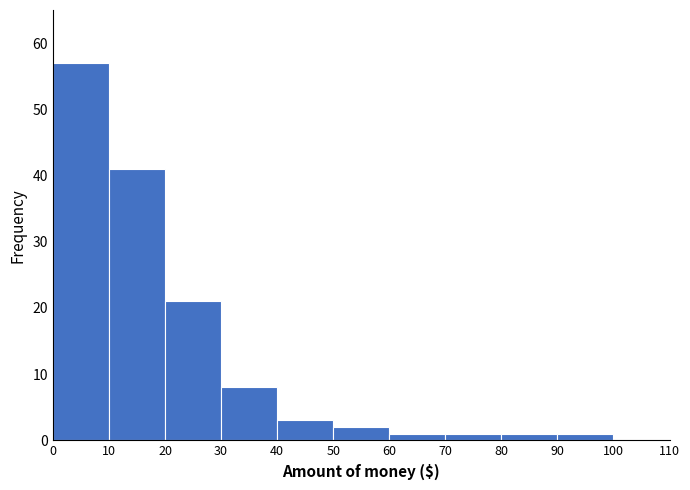

Reading left to right, transcribe this chart: for each bar, give the range it covers on the x-axis and its height. The values are not printed on the chart, so give them approximately, as read against the axis.

0 to 10: 57
10 to 20: 41
20 to 30: 21
30 to 40: 8
40 to 50: 3
50 to 60: 2
60 to 70: 1
70 to 80: 1
80 to 90: 1
90 to 100: 1
100 to 110: 0